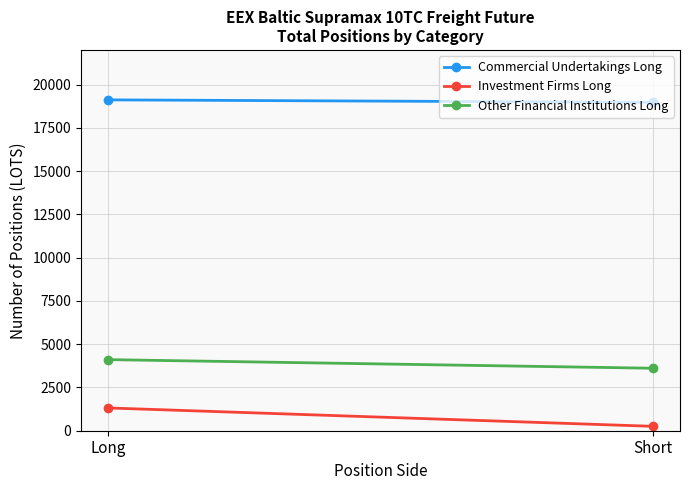

What is the minimum value shown in the chart?

254.7